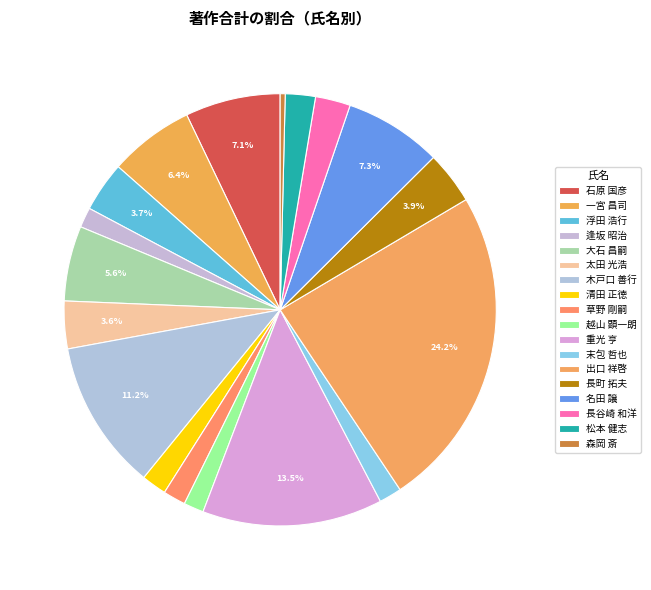

Is 越山 顕一朗 the majority of the pie?

No